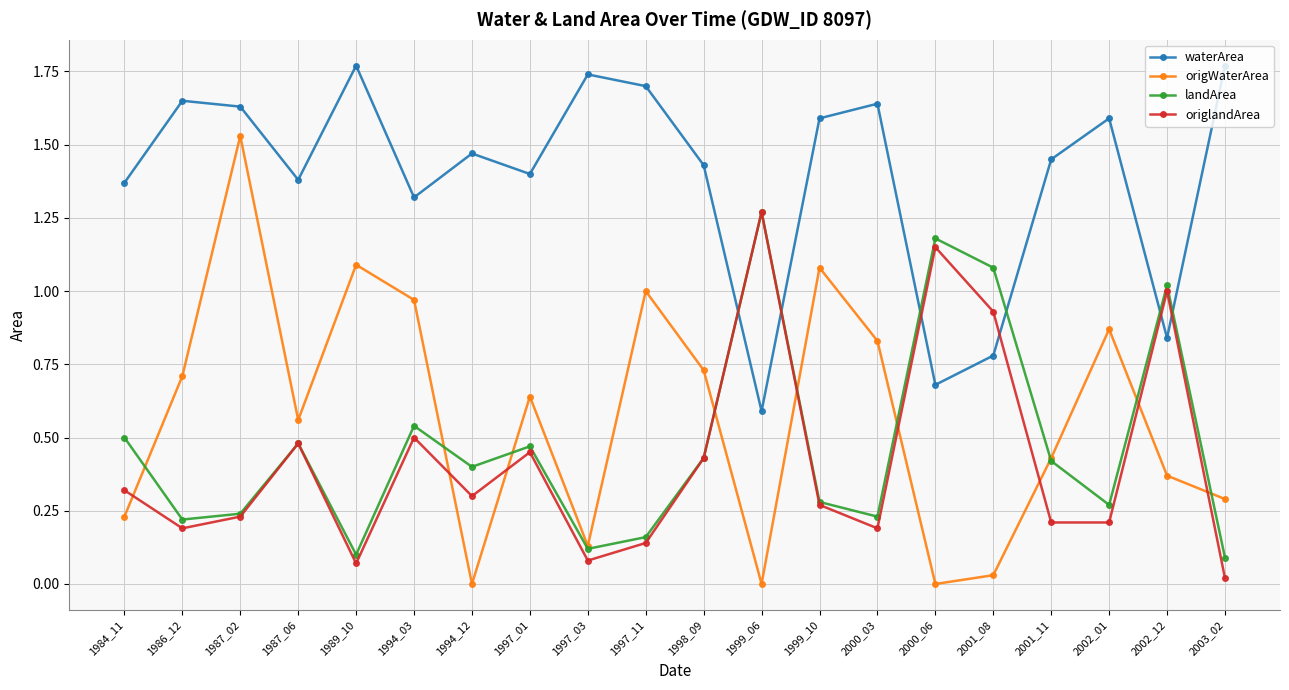

Which series has the widest spread of values?

origWaterArea